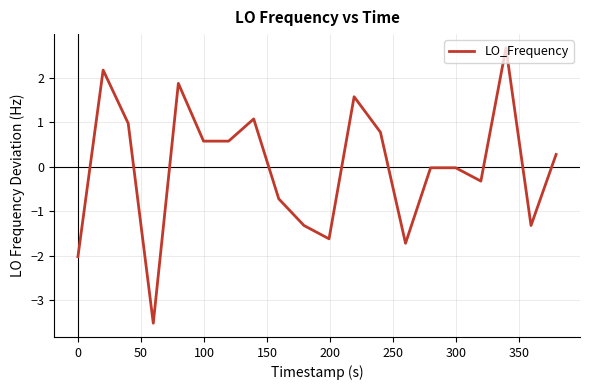

What is the minimum value shown in the chart?

-3.5